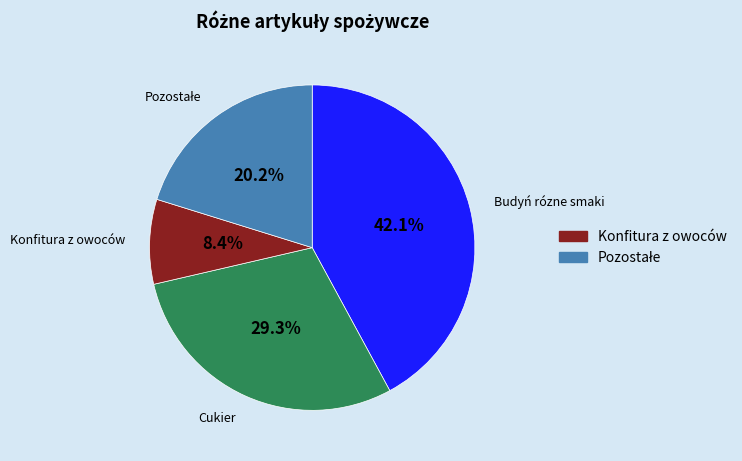

To the nearest percent, what percentage of the pie is Cukier?

29%